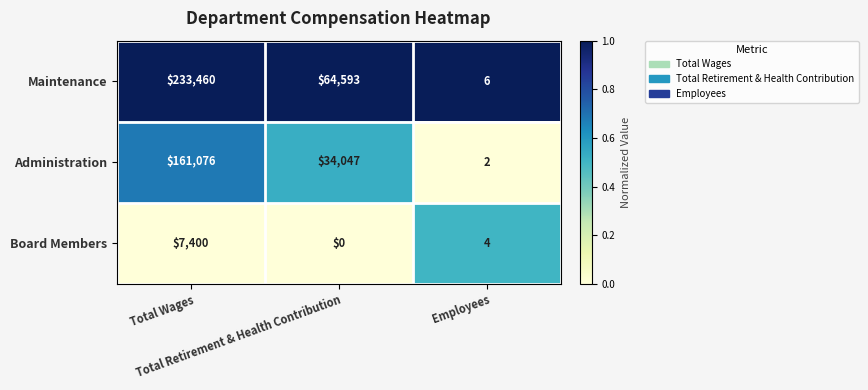

Which series has the largest range (max minus min)?

Maintenance